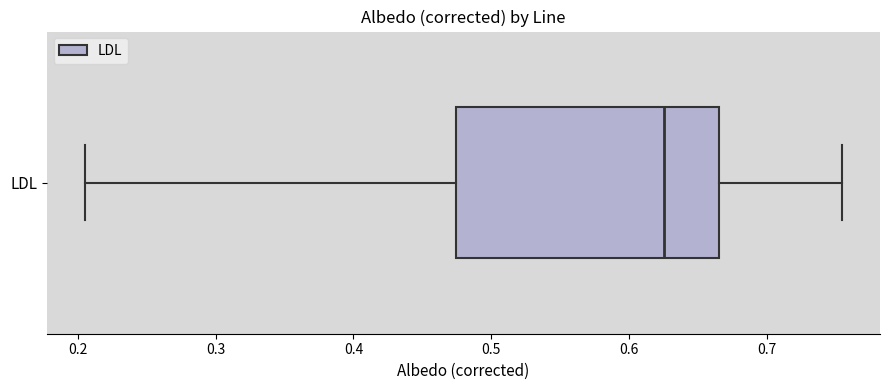

Transcribe this box plot: give where the median line is, the range the box spans, and where the two whiskers end, as read against the x-axis. The values are not printed on the chart, so give them approximately, as read against the axis.

median 0.63, box 0.47 to 0.67, whiskers 0.20 to 0.75